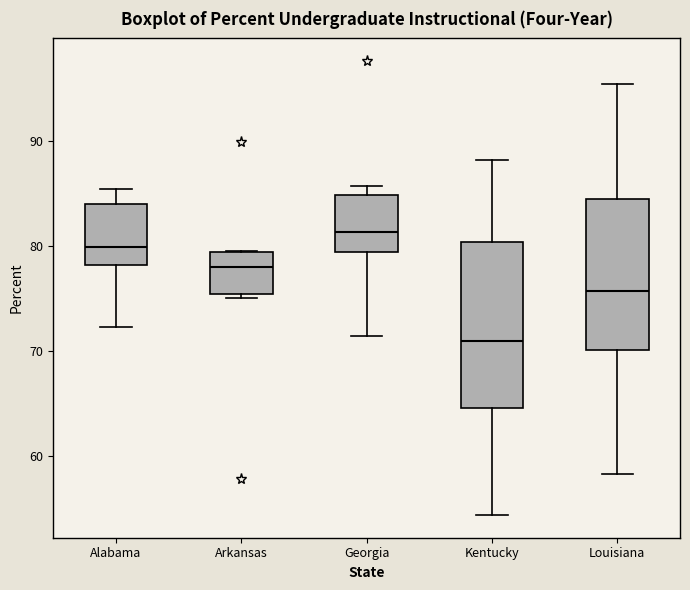

Where is the upper edge of the box for Louisiana on the y-axis? The values are not printed on the chart, so give them approximately, as read against the axis.

84